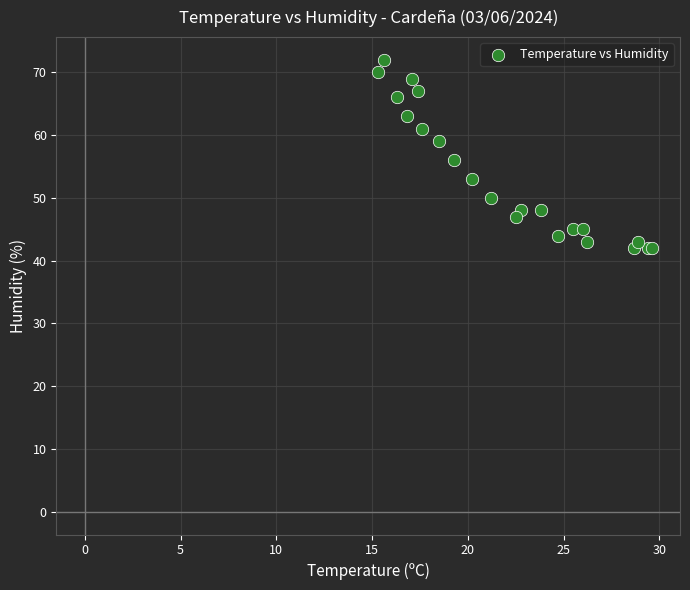

What Y value in the scatter plot is closest to 57?

56